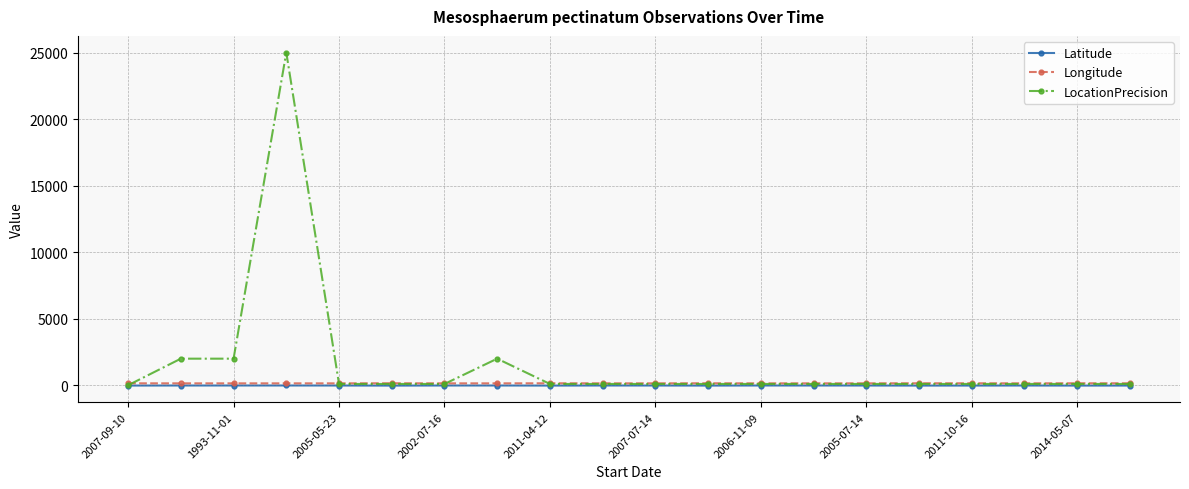

True or false: Longitude and Latitude intersect in this chart.

False